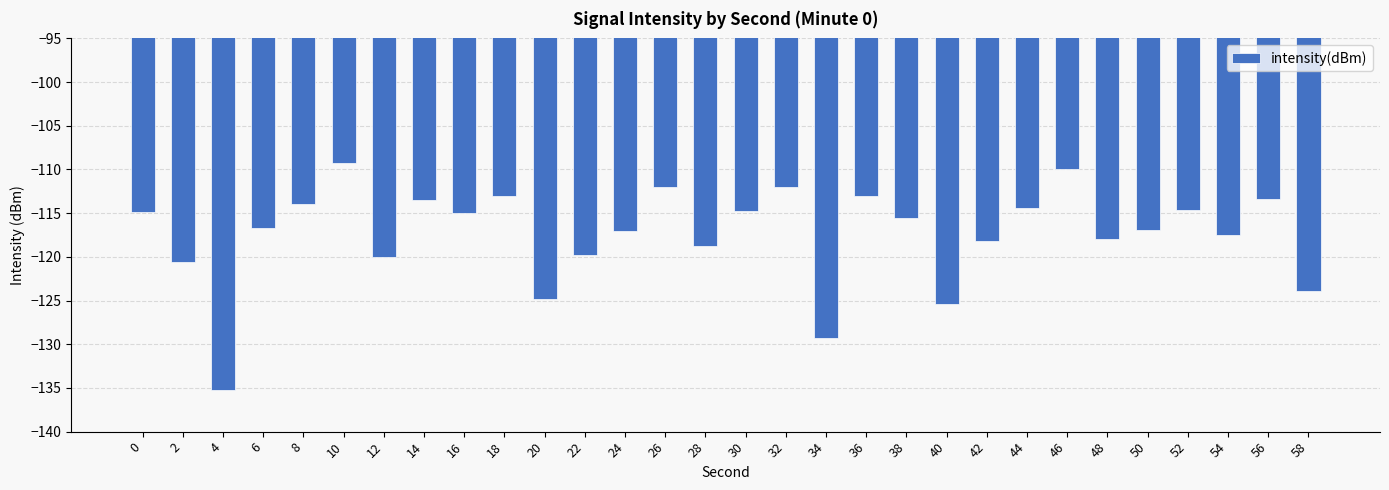

What is the approximate value at 22?

-119.8